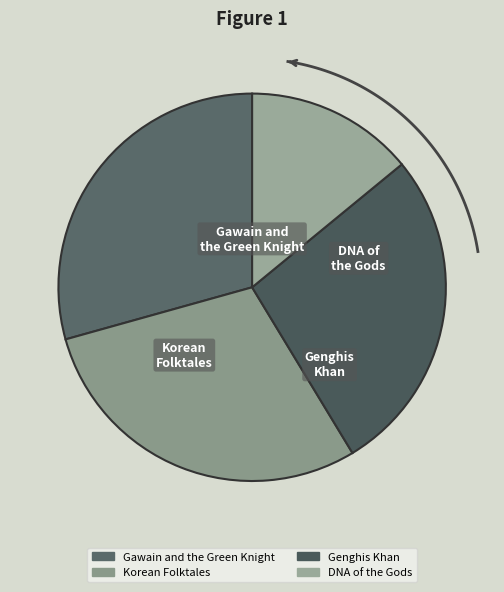

Which slice is the smallest?

DNA of the Gods